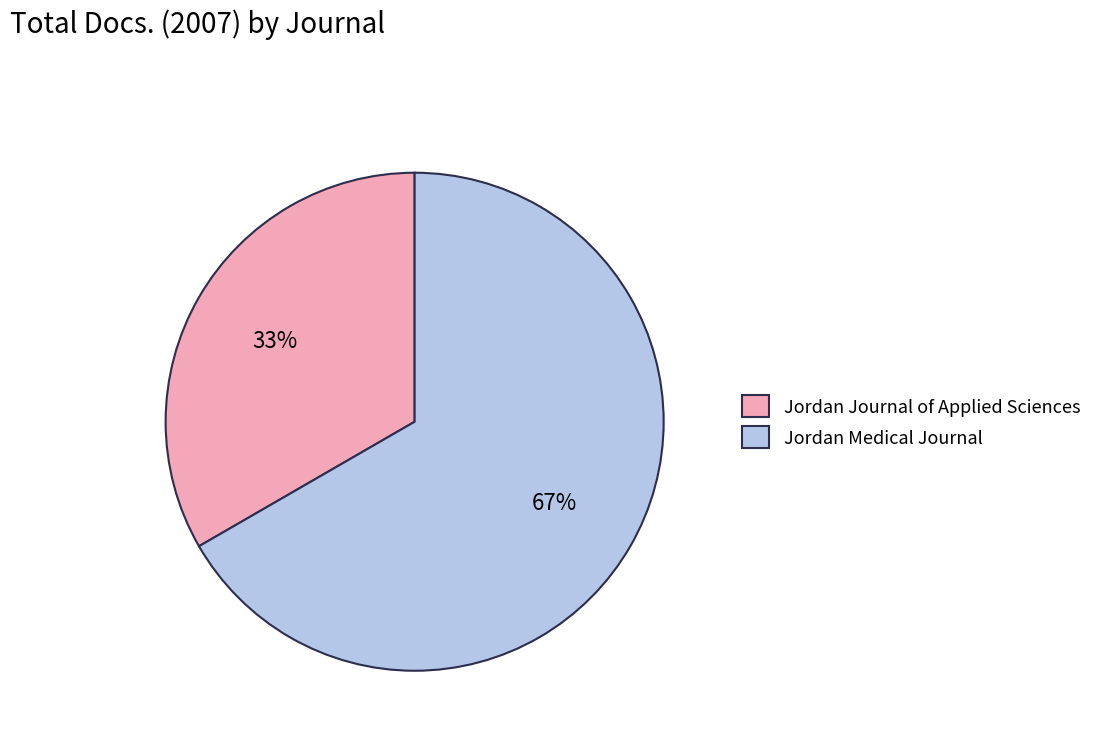

How many segments does this pie chart have?

2